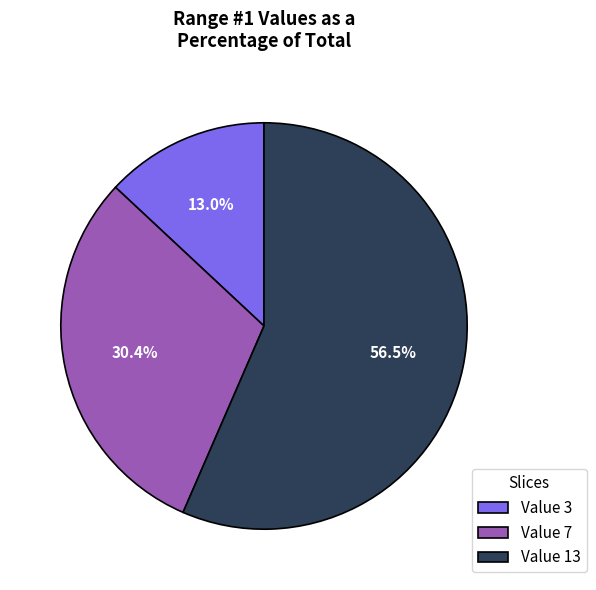

Which slice represents more than half of the pie?

Value 13